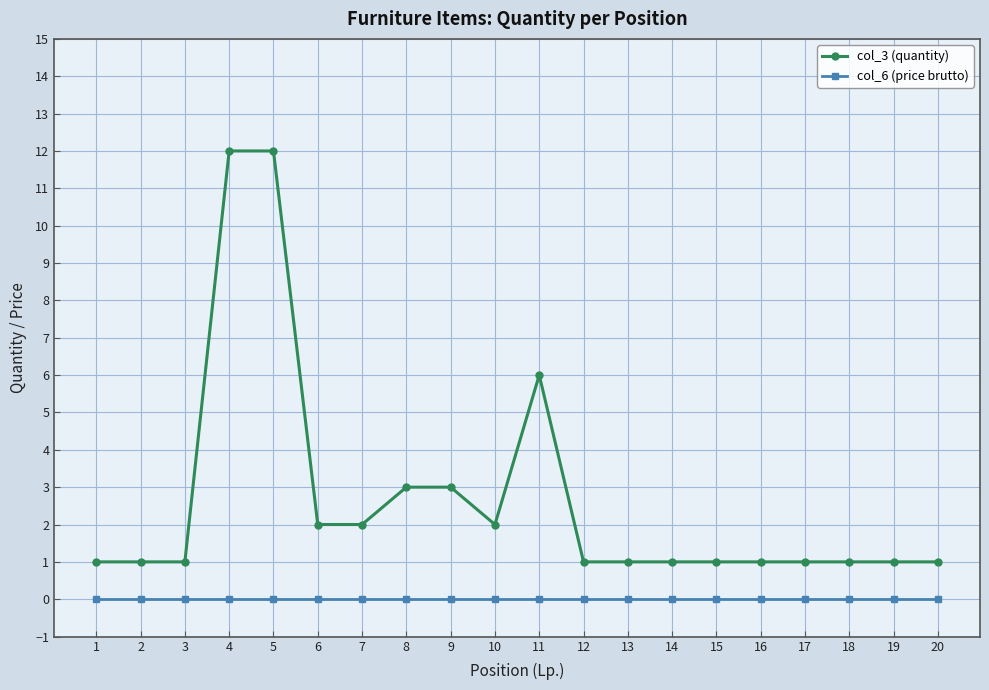

Is the value of col_3 (quantity) at 1 greater than the value of col_6 (price brutto) at 2?

Yes